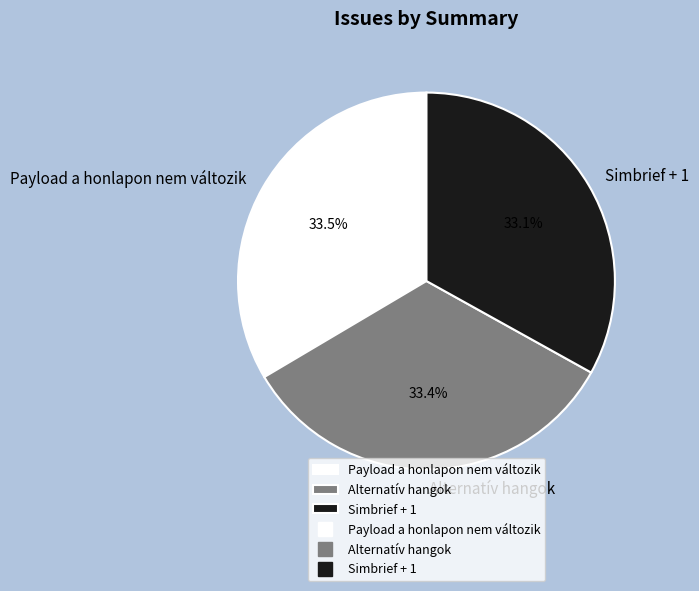

Is there a majority slice in this chart?

No